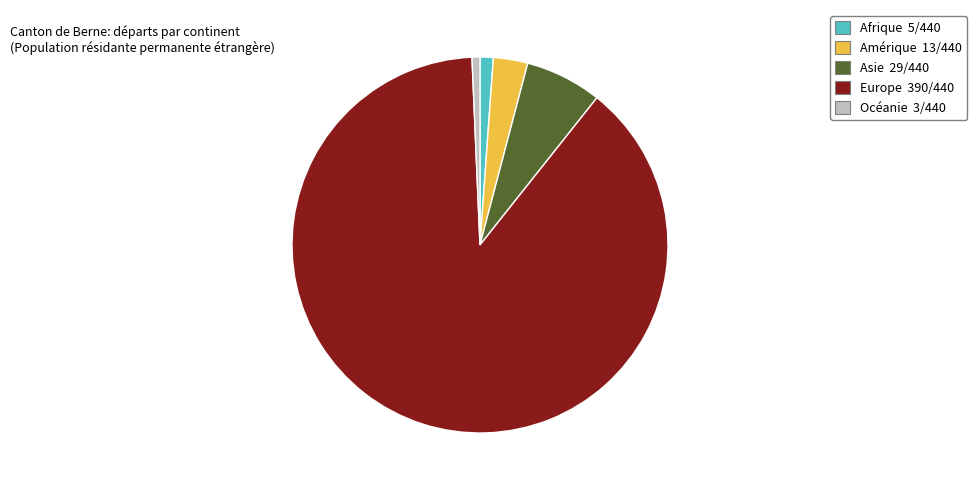

What is the largest slice in the pie chart?

Europe